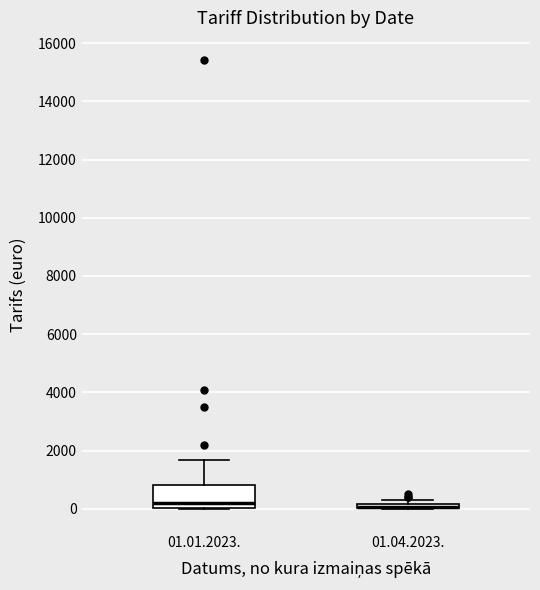

Comparing the boxes themselves (not the whiskers), which one is the tallest?

01.01.2023.